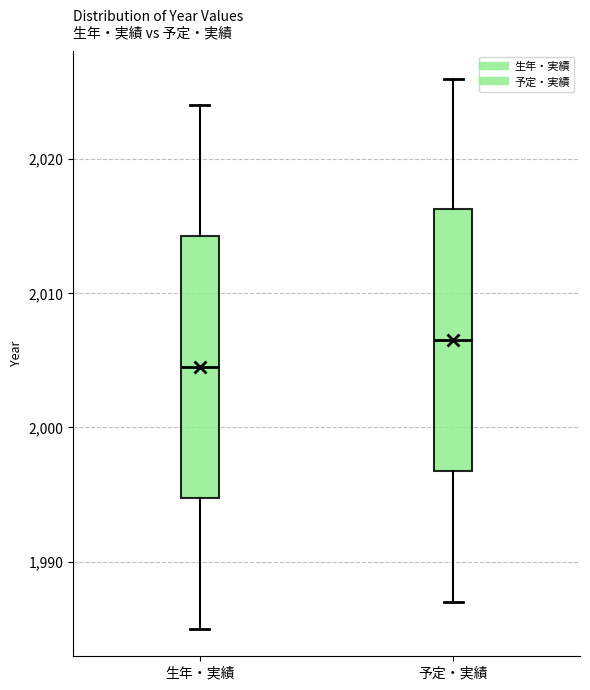

Reading left to right, transcribe this box plot: for each box, give where its median line is, the range the box spans, and where its two whiskers end, as read against the y-axis. The values are not printed on the chart, so give them approximately, as read against the axis.

生年・実績: median 2005, box 1995 to 2014, whiskers 1985 to 2024
予定・実績: median 2007, box 1997 to 2016, whiskers 1987 to 2026